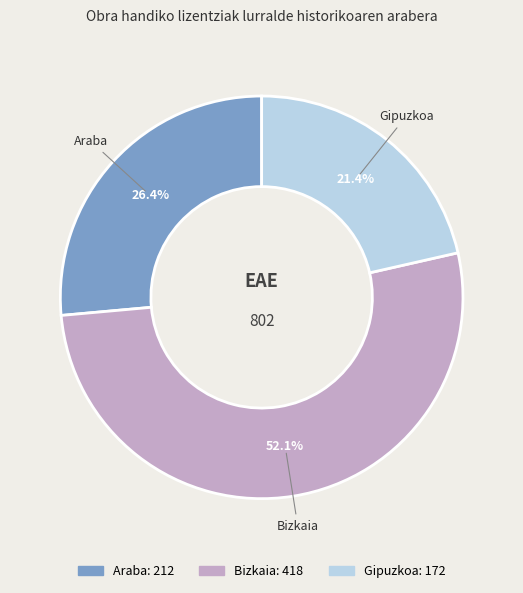

Rank the categories by value from lowest to highest.

Gipuzkoa, Araba, Bizkaia